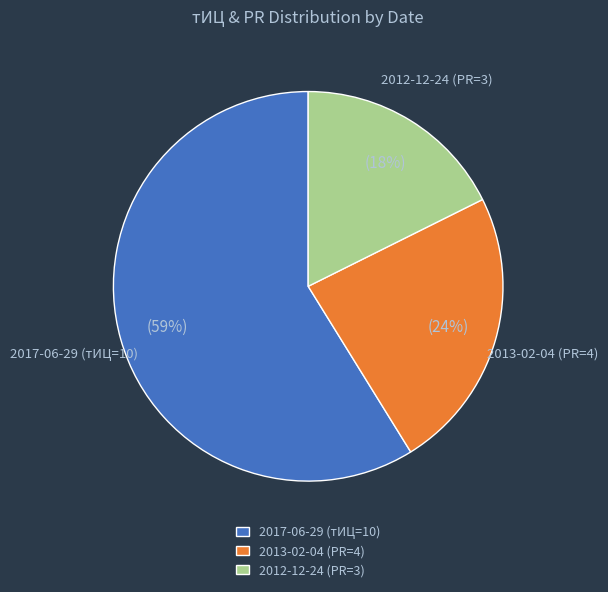

Which slice is the largest?

2017-06-29 (тИЦ=10)